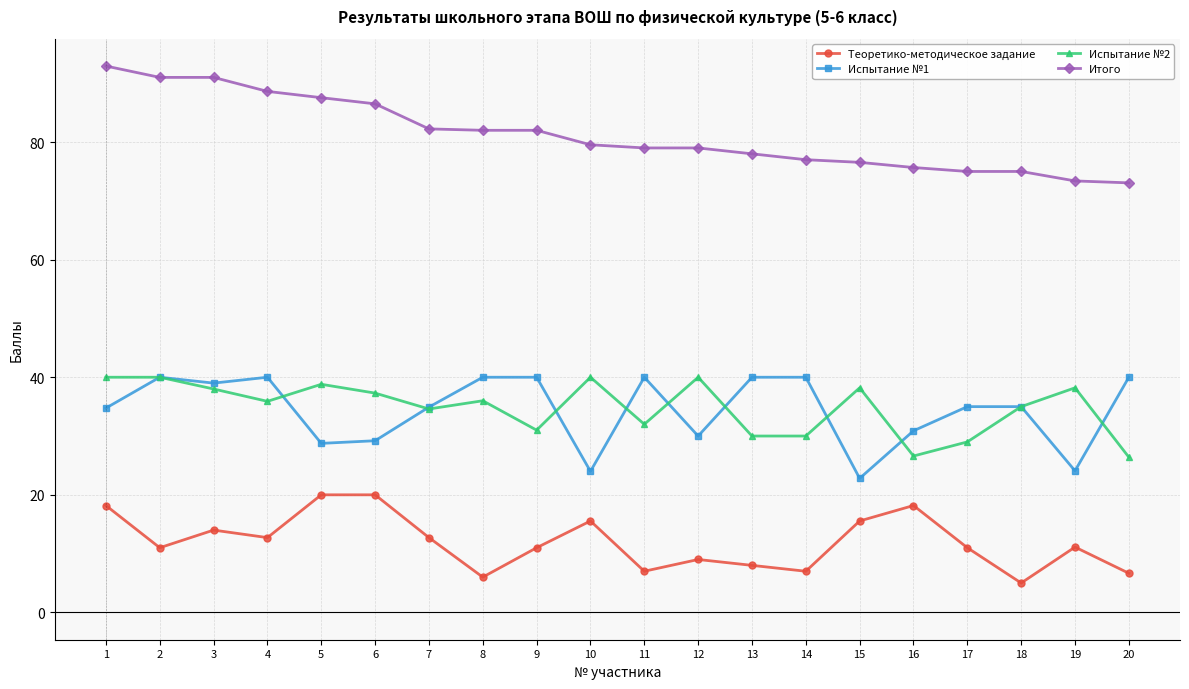

What is the total value across all series at 19?

146.8